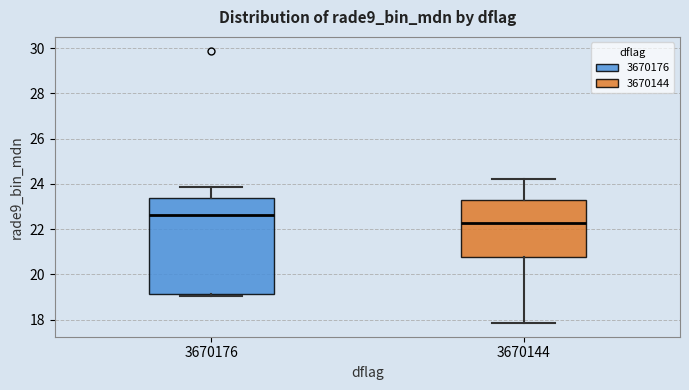

Where does the upper whisker of the box at x = 3670144 end on the y-axis? The values are not printed on the chart, so give them approximately, as read against the axis.

24.2